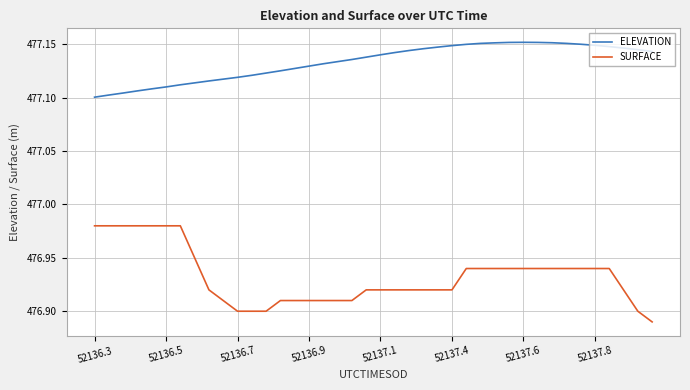

True or false: SURFACE and ELEVATION cross at least once.

False